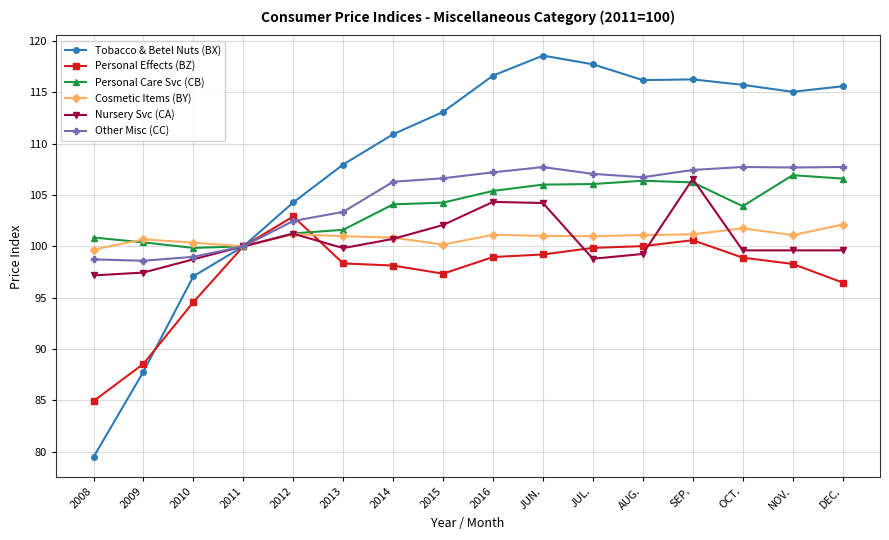

What are all the series names shown in the legend?

Tobacco & Betel Nuts (BX), Personal Effects (BZ), Personal Care Svc (CB), Cosmetic Items (BY), Nursery Svc (CA), Other Misc (CC)